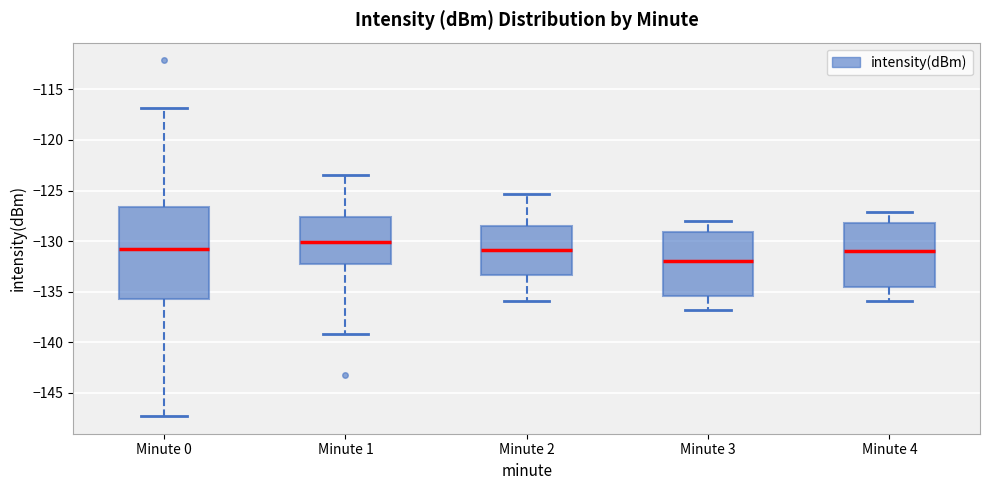

Reading left to right, transcribe this box plot: for each box, give where its median line is, the range the box spans, and where its two whiskers end, as read against the y-axis. The values are not printed on the chart, so give them approximately, as read against the axis.

Minute 0: median -131.0, box -135.5 to -126.5, whiskers -147.5 to -117.0
Minute 1: median -130.0, box -132.5 to -127.5, whiskers -139.0 to -123.5
Minute 2: median -131.0, box -133.5 to -128.5, whiskers -136.0 to -125.5
Minute 3: median -132.0, box -135.5 to -129.0, whiskers -137.0 to -128.0
Minute 4: median -131.0, box -134.5 to -128.0, whiskers -136.0 to -127.0